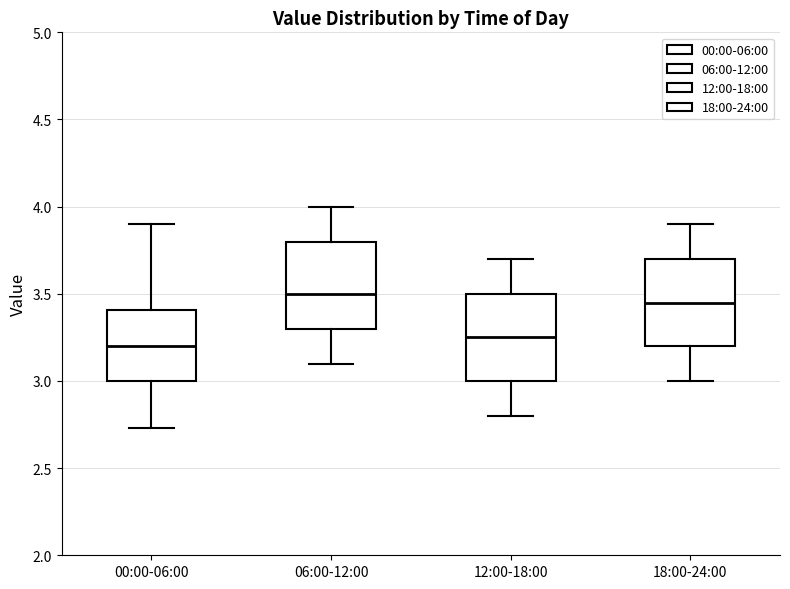

Where does the median line of the box for 12:00-18:00 sit on the y-axis? The values are not printed on the chart, so give them approximately, as read against the axis.

3.25